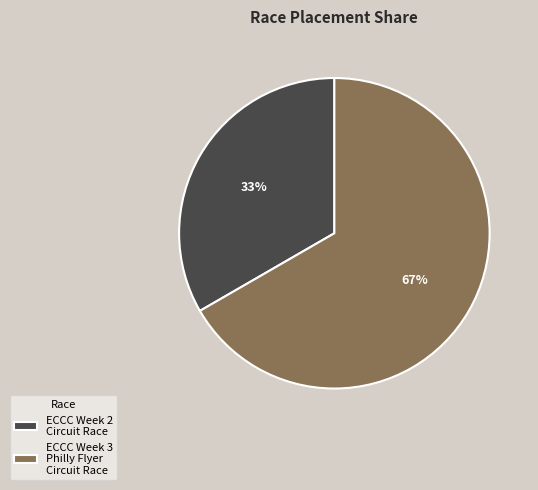

Which slice represents more than half of the pie?

ECCC Week 3 Philly Flyer Circuit Race